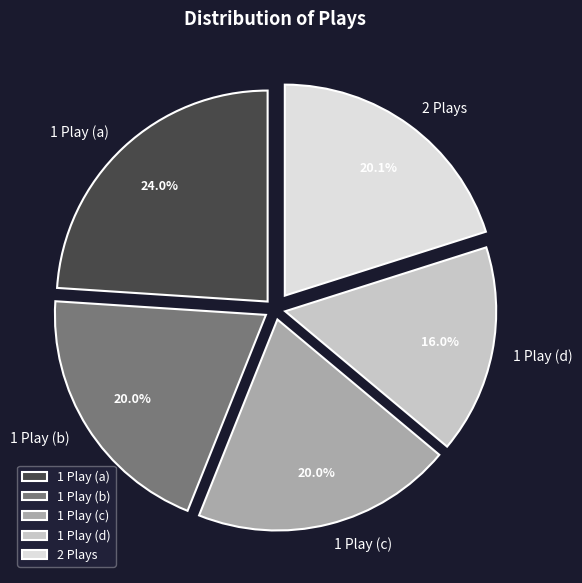

Combined, do 1 Play (b) and 2 Plays account for over 50%?

No